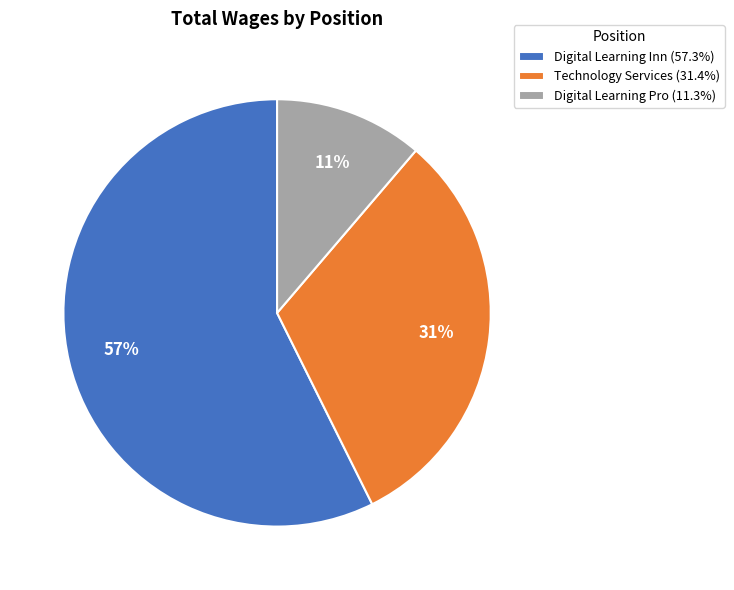

What is the majority slice?

Digital Learning Inn